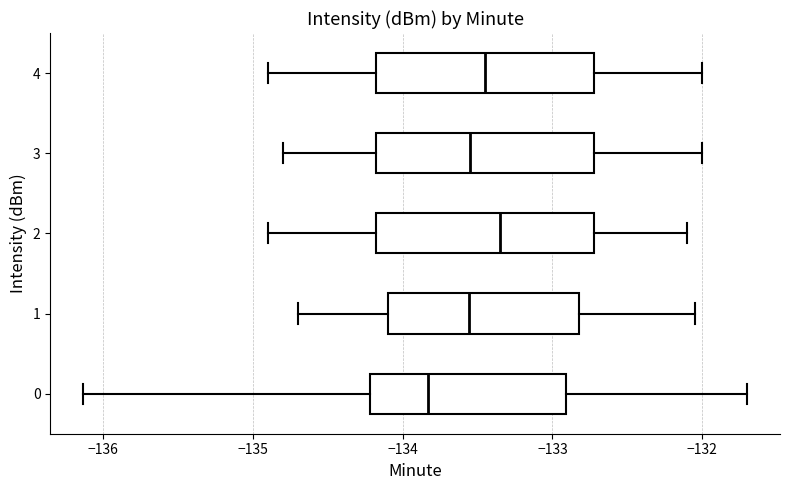

Reading bottom to top, read every box against the x-axis: the position of its median line, the range the box covers, and the ends of its whiskers. The values are not printed on the chart, so give them approximately, as read against the axis.

0: median -133.8, box -134.2 to -132.9, whiskers -136.1 to -131.7
1: median -133.6, box -134.1 to -132.8, whiskers -134.7 to -132.0
2: median -133.3, box -134.2 to -132.7, whiskers -134.9 to -132.1
3: median -133.5, box -134.2 to -132.7, whiskers -134.8 to -132.0
4: median -133.4, box -134.2 to -132.7, whiskers -134.9 to -132.0